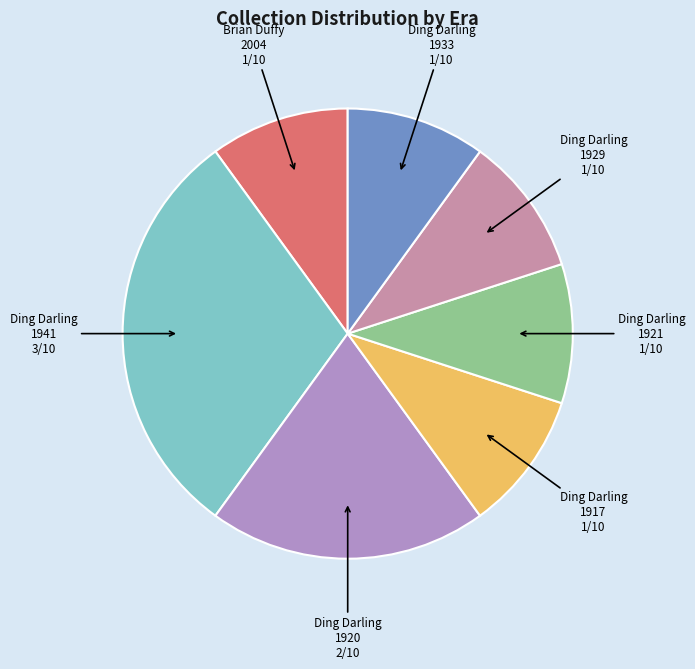

Which category has the biggest portion of the pie?

Ding Darling 1941